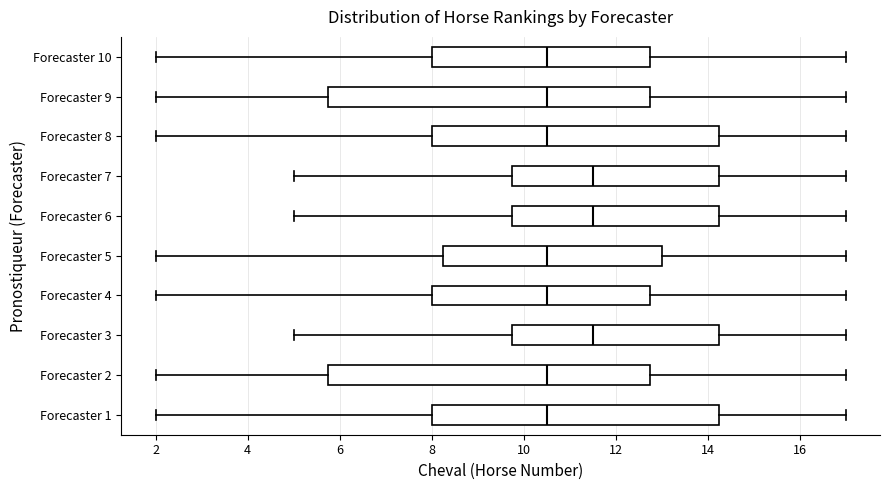

Reading bottom to top, read every box against the x-axis: the position of its median line, the range the box covers, and the ends of its whiskers. The values are not printed on the chart, so give them approximately, as read against the axis.

Forecaster 1: median 10.6, box 8.0 to 14.2, whiskers 2.0 to 17.0
Forecaster 2: median 10.6, box 5.8 to 12.8, whiskers 2.0 to 17.0
Forecaster 3: median 11.6, box 9.8 to 14.2, whiskers 5.0 to 17.0
Forecaster 4: median 10.6, box 8.0 to 12.8, whiskers 2.0 to 17.0
Forecaster 5: median 10.6, box 8.2 to 13.0, whiskers 2.0 to 17.0
Forecaster 6: median 11.6, box 9.8 to 14.2, whiskers 5.0 to 17.0
Forecaster 7: median 11.6, box 9.8 to 14.2, whiskers 5.0 to 17.0
Forecaster 8: median 10.6, box 8.0 to 14.2, whiskers 2.0 to 17.0
Forecaster 9: median 10.6, box 5.8 to 12.8, whiskers 2.0 to 17.0
Forecaster 10: median 10.6, box 8.0 to 12.8, whiskers 2.0 to 17.0